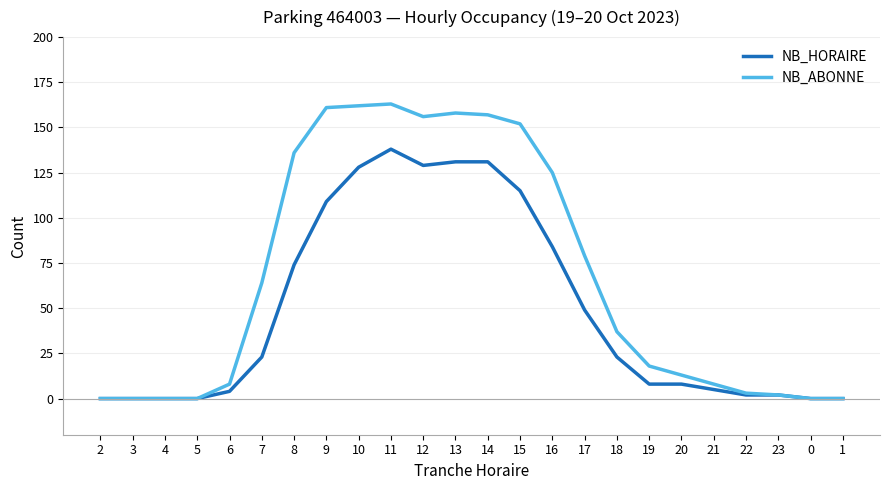

Is it true that NB_ABONNE equals 2 at 23?

True